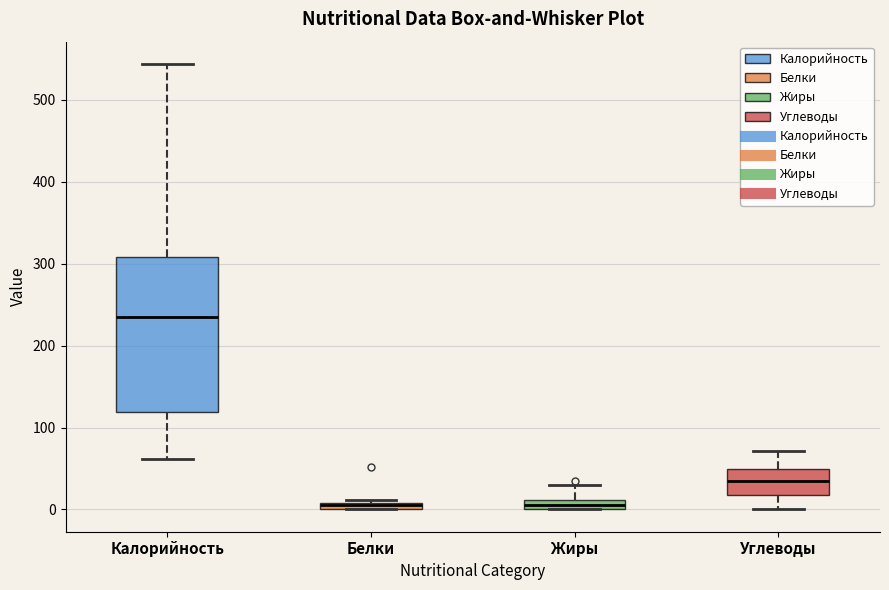

Where does the upper whisker of the box for Углеводы end on the y-axis? The values are not printed on the chart, so give them approximately, as read against the axis.

70